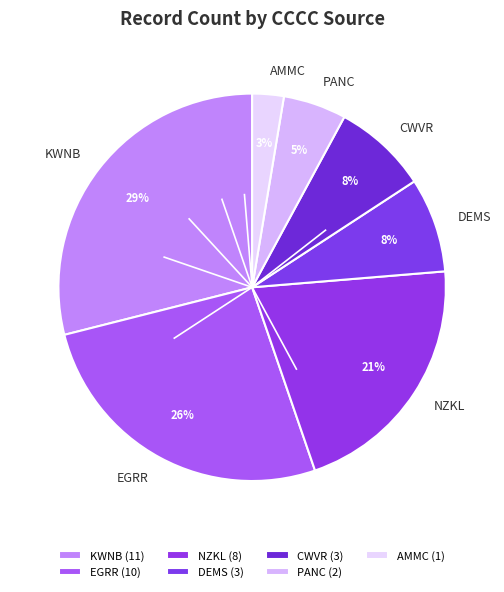

Is there a majority slice in this chart?

No